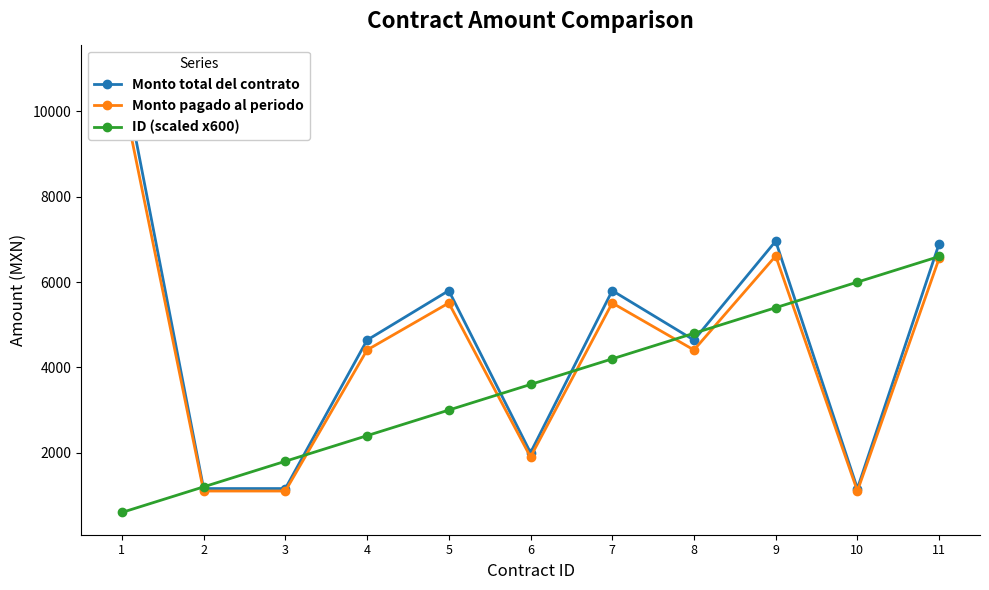

Reading left to right, list all the values displayed in this chart.

Monto total del contrato: 1=11043.0	2=1160.0	3=1160.0	4=4640.0	5=5800.0	6=2000.0	7=5800.0	8=4640.0	9=6960.0	10=1160.0	11=6902.0
Monto pagado al periodo: 1=10490.9	2=1102.0	3=1102.0	4=4408.0	5=5510.0	6=1900.0	7=5510.0	8=4408.0	9=6612.0	10=1102.0	11=6556.9
ID (scaled x600): 1=600.0	2=1200.0	3=1800.0	4=2400.0	5=3000.0	6=3600.0	7=4200.0	8=4800.0	9=5400.0	10=6000.0	11=6600.0